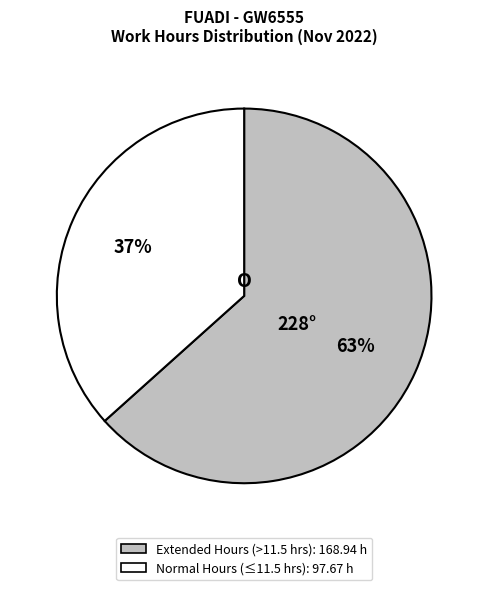

To the nearest percent, what is the average slice percentage?

50%